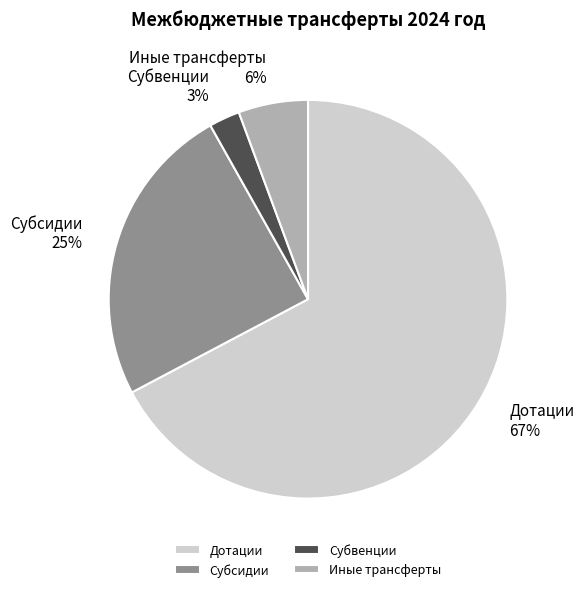

To the nearest percent, what is the average slice percentage?

25%